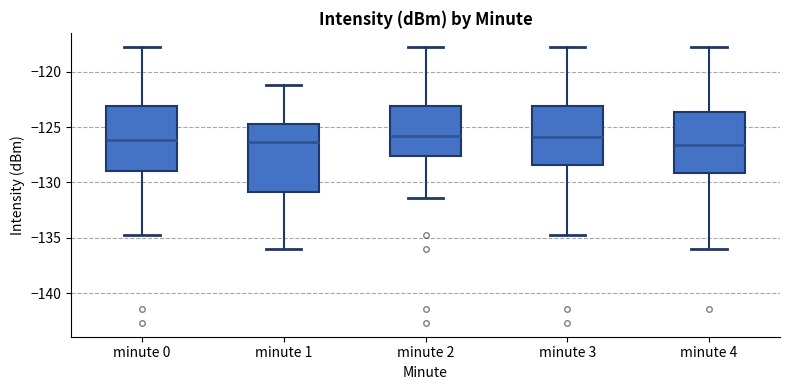

Reading left to right, read every box against the y-axis: the position of its median line, the range the box covers, and the ends of its whiskers. The values are not printed on the chart, so give them approximately, as read against the axis.

minute 0: median -126.0, box -129.0 to -123.0, whiskers -135.0 to -117.5
minute 1: median -126.5, box -131.0 to -124.5, whiskers -136.0 to -121.0
minute 2: median -126.0, box -127.5 to -123.0, whiskers -131.5 to -117.5
minute 3: median -126.0, box -128.5 to -123.0, whiskers -135.0 to -117.5
minute 4: median -126.5, box -129.0 to -123.5, whiskers -136.0 to -117.5